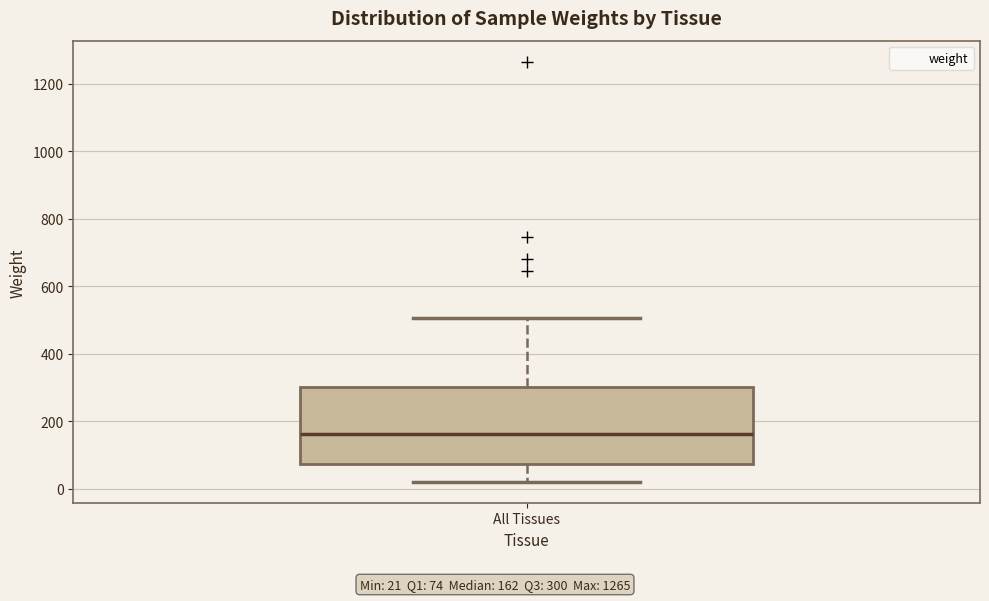

Transcribe this box plot: give where the median line is, the range the box spans, and where the two whiskers end, as read against the y-axis. The values are not printed on the chart, so give them approximately, as read against the axis.

median 160, box 80 to 300, whiskers 20 to 500